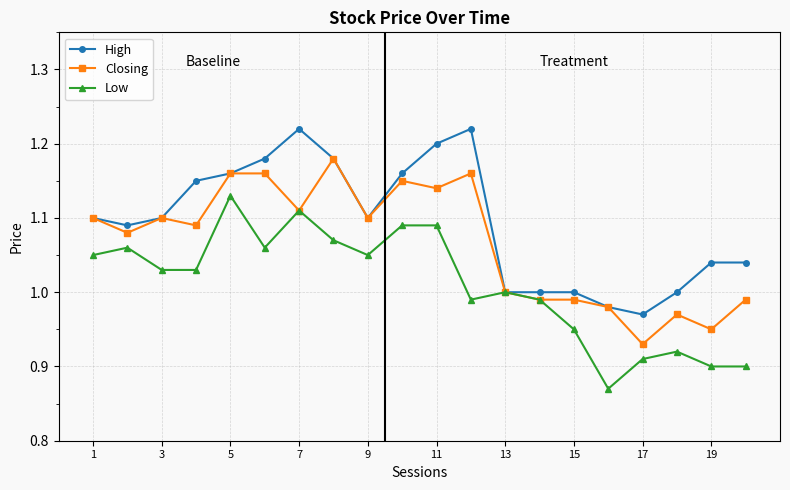

True or false: Low has more than 2 interior local peaks.

True